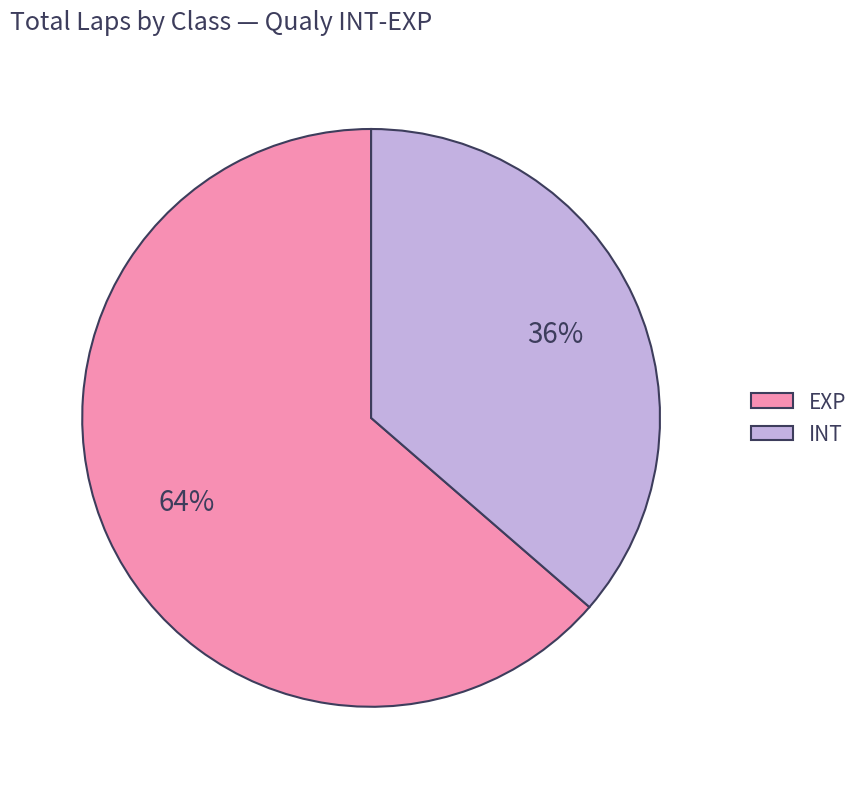

What is the largest slice in the pie chart?

EXP